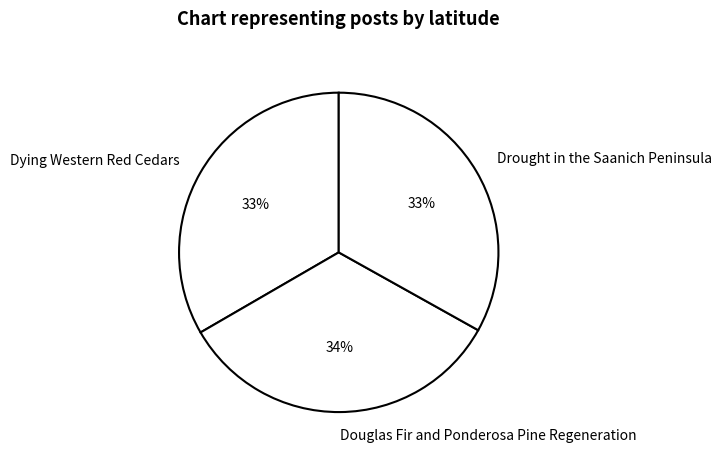

To the nearest percent, what is the average slice percentage?

33%